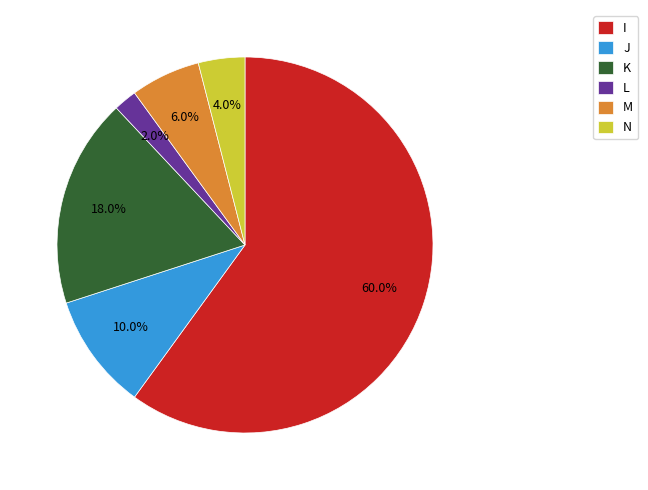

How much of the chart is everything except L?

98.0%